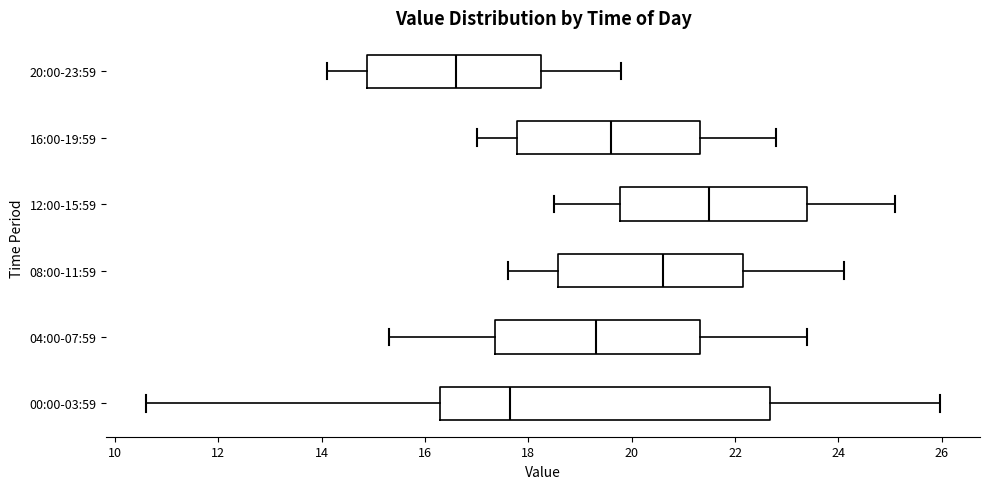

Which box's median line is the furthest to the right?

12:00-15:59